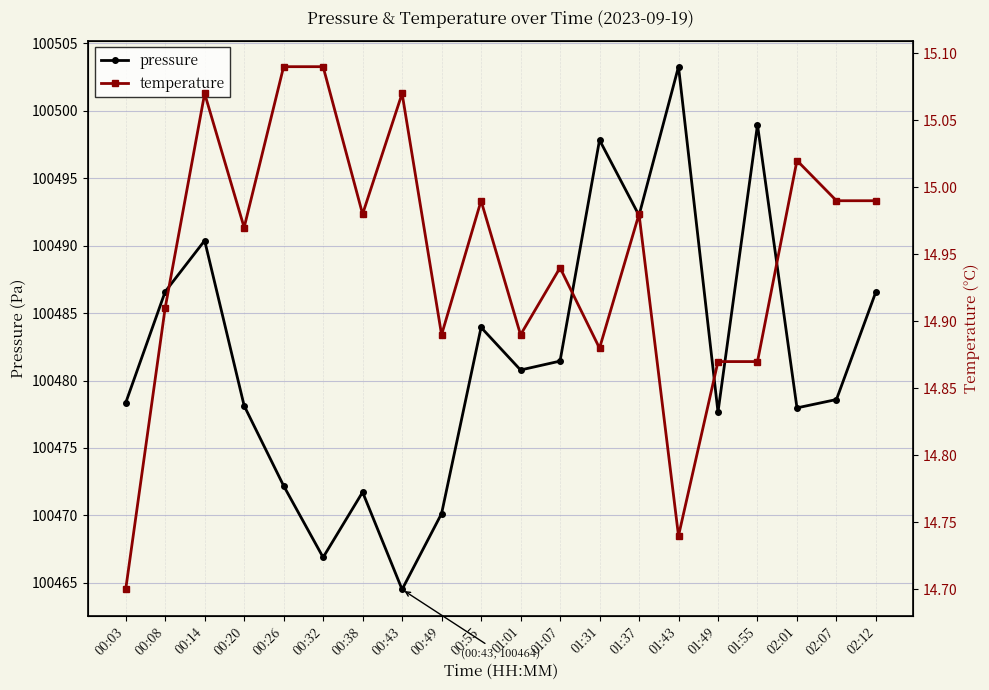

At which category is the sum across all series the highest?

01:43